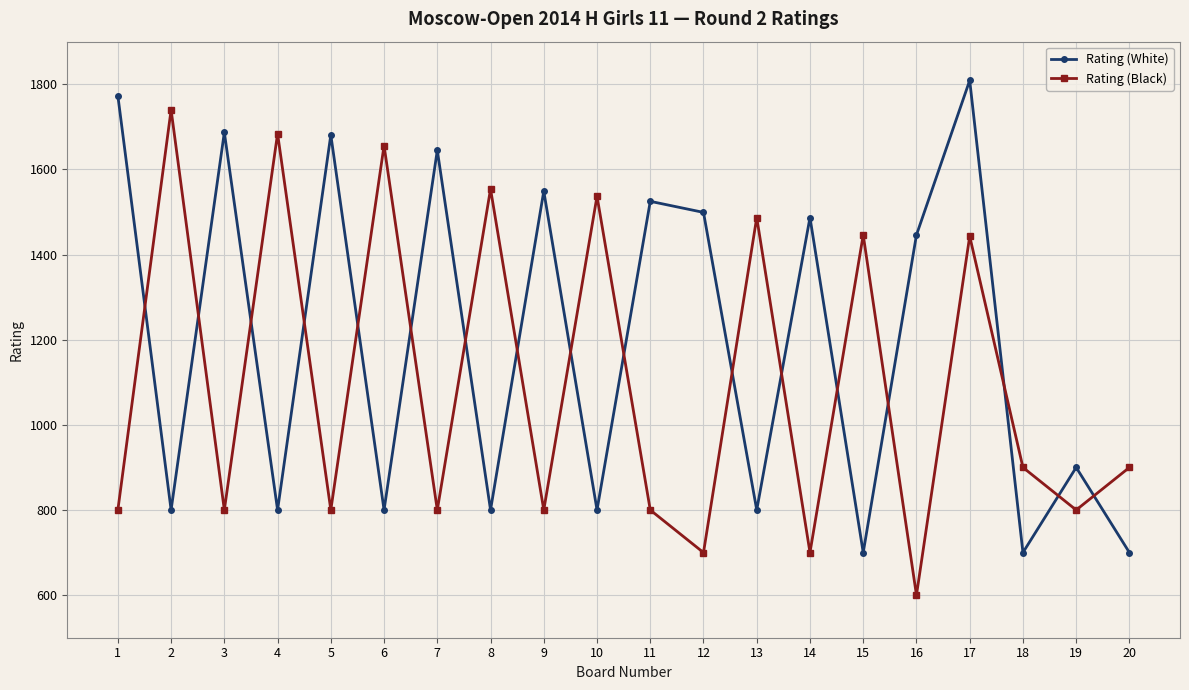

The value of Rating (White) at 16 is 1446. True or false?

True